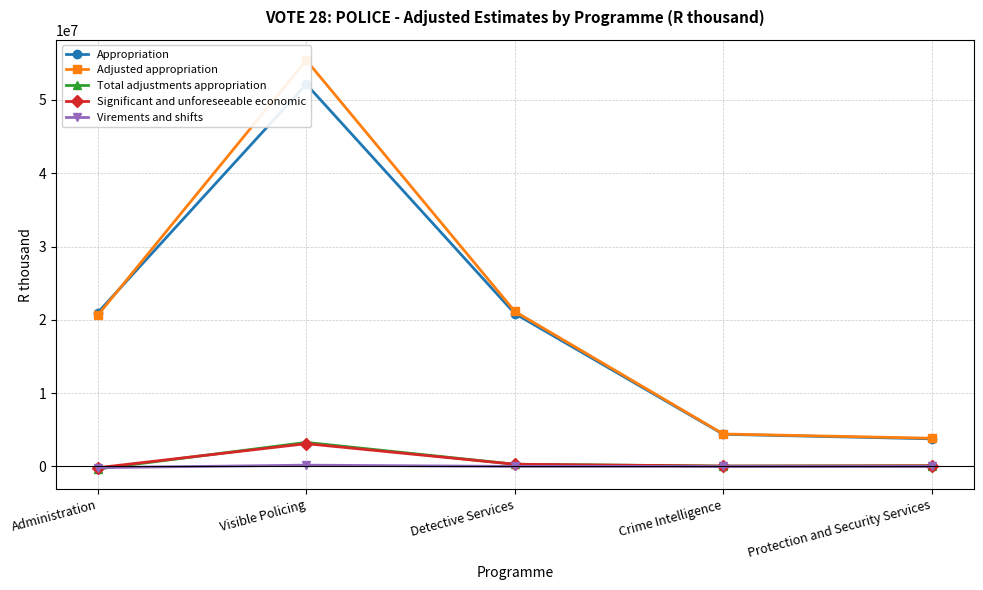

Between Crime Intelligence and Protection and Security Services, which is larger?

Crime Intelligence